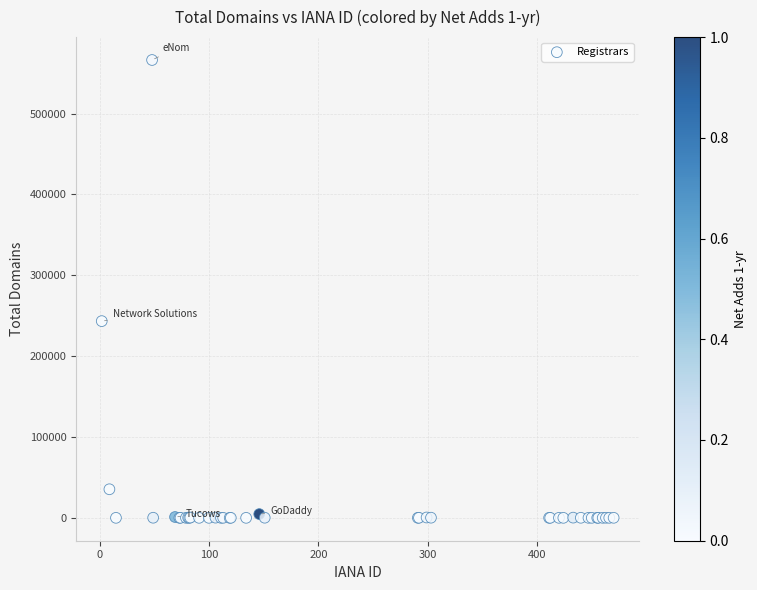

What Y value in the scatter plot is closest to 283168?

243326